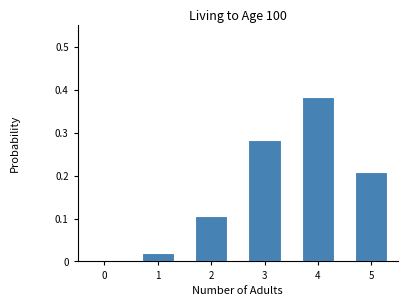

True or false: the data shows 0.4 at 3.

False